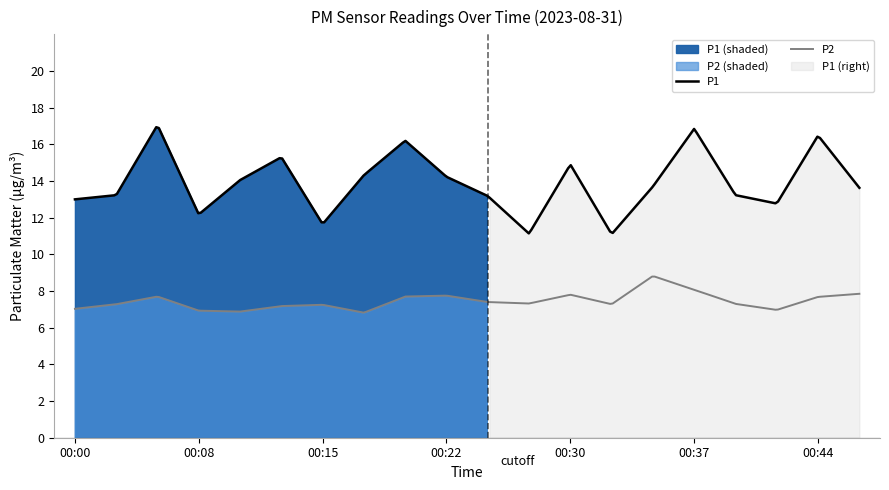

Read the P2 value at 00:22.

7.8